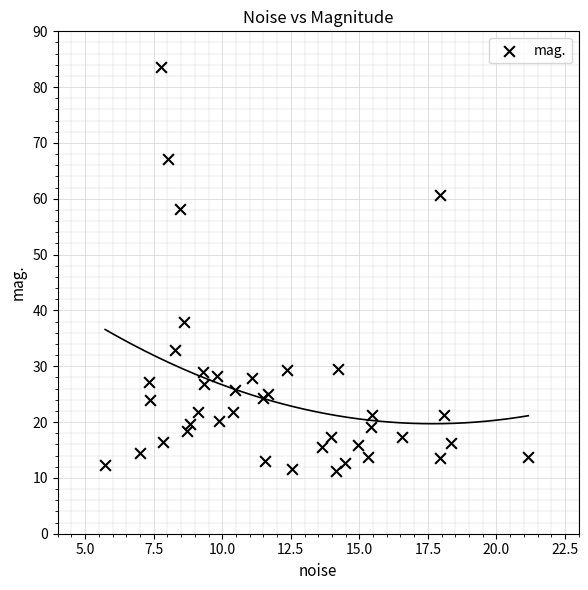

What Y value in the scatter plot is closest to 47?

38.0